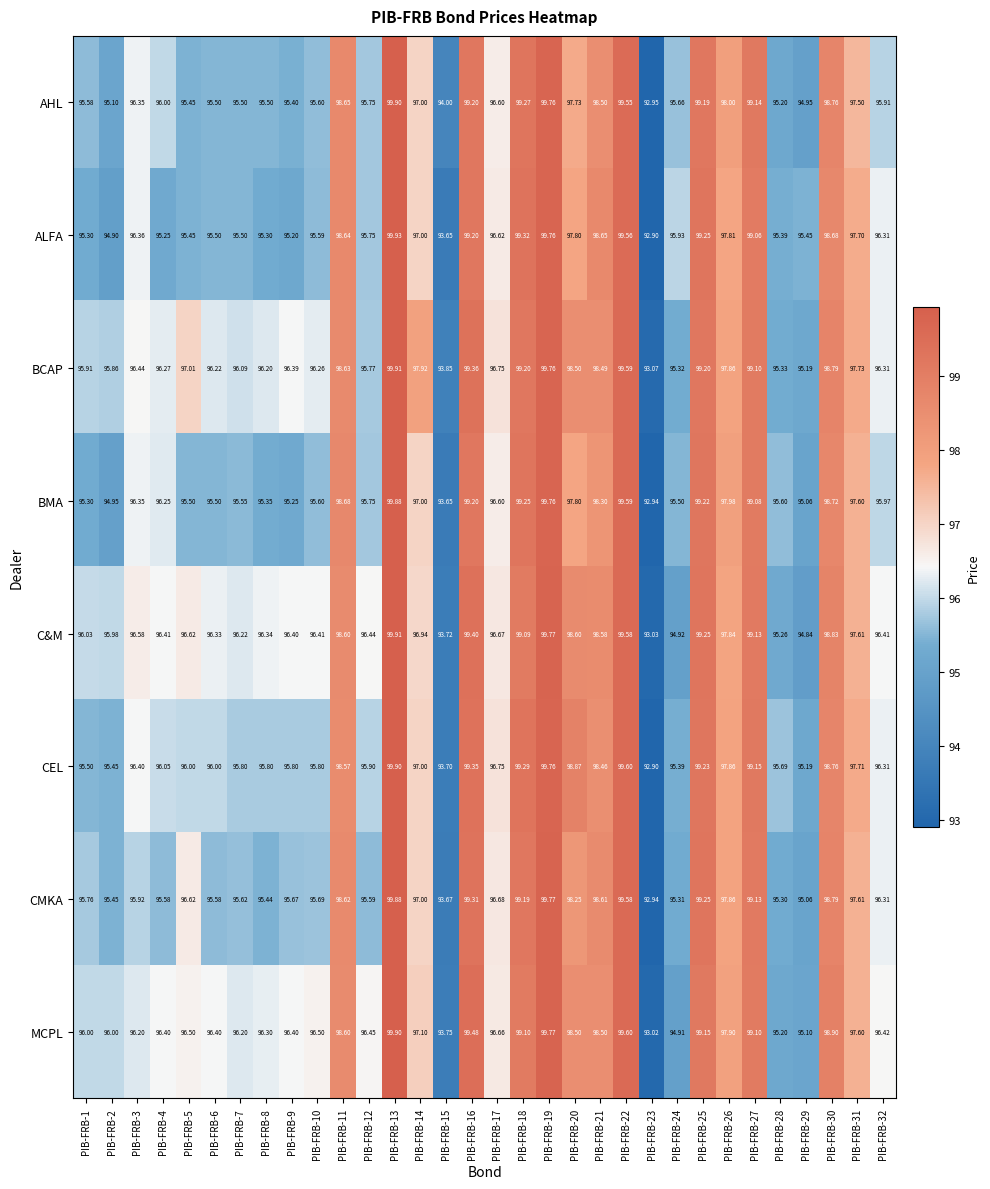

Between PIB-FRB-1 and PIB-FRB-20, which series saw the biggest shift?

CEL